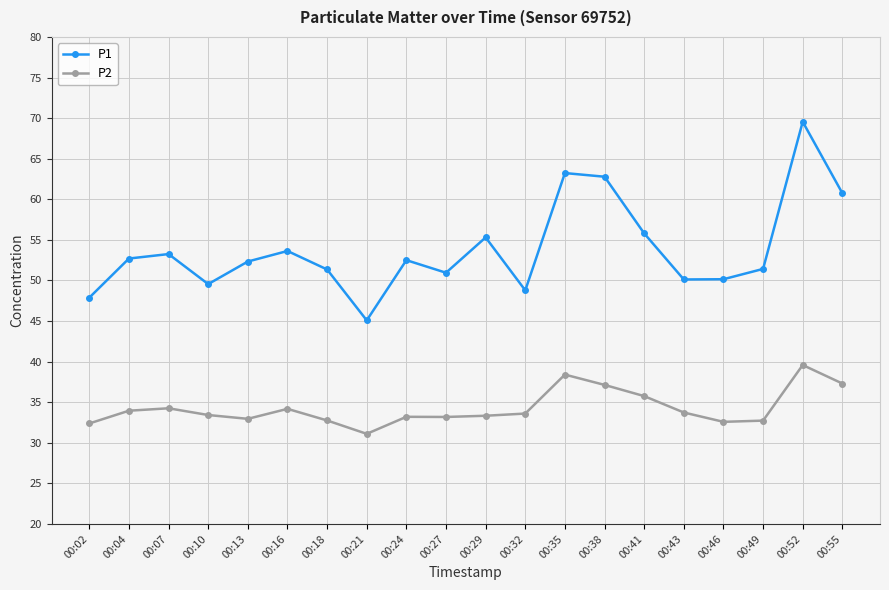

In P1, how many points are lower than both neighbors (excluding endpoints)?

5